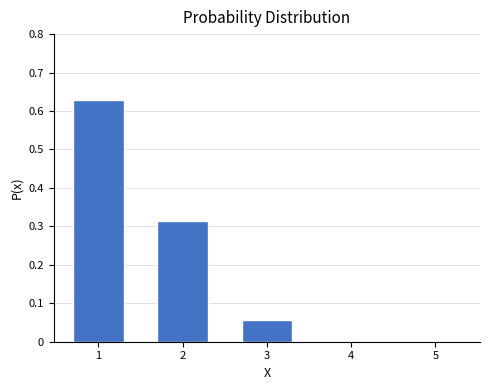

Which range on the x-axis has the tallest bar?

0.5 to 1.5